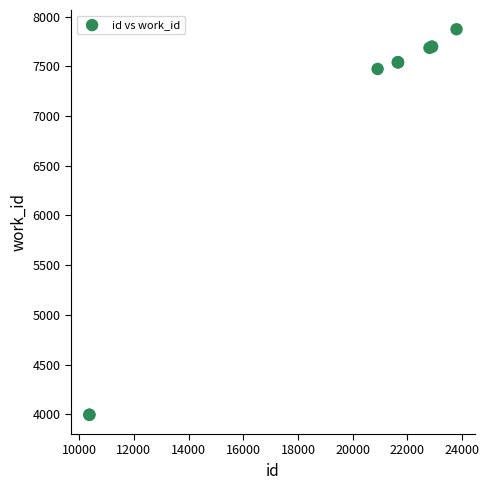

What Y value in the scatter plot is closest to 5933?

7473